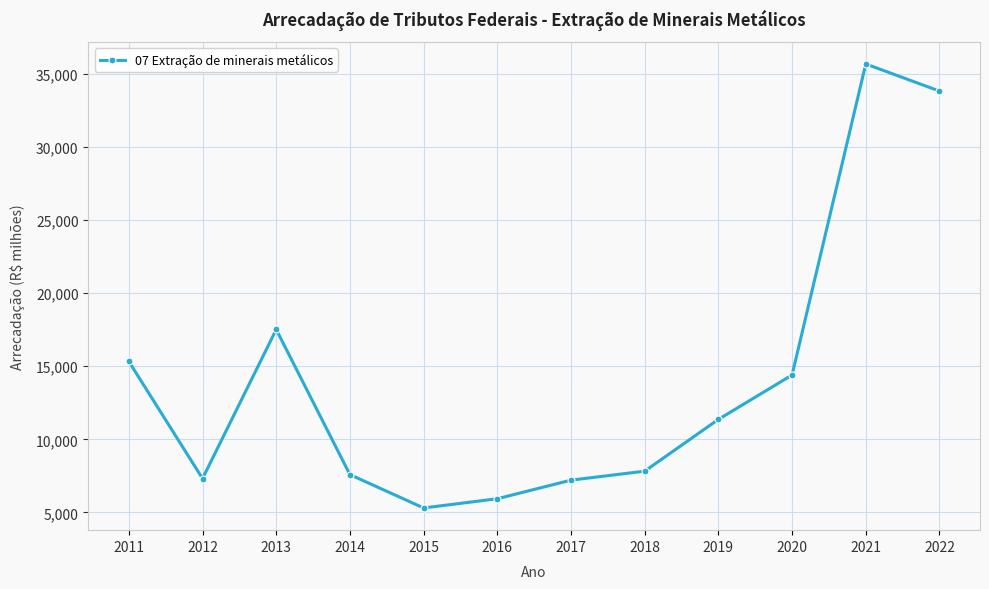

How many points are lower than both their immediate neighbors (excluding endpoints)?

2